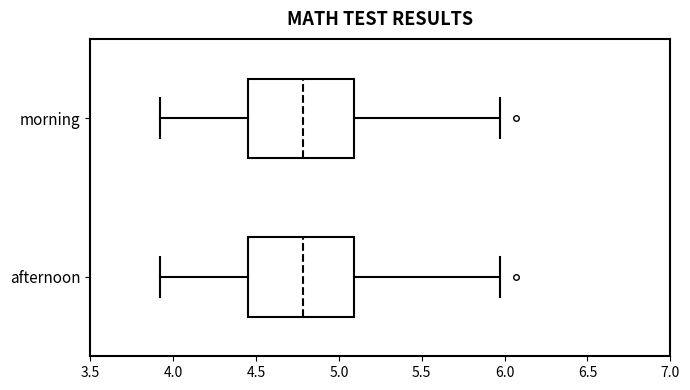

Reading bottom to top, transcribe this box plot: for each box, give where its median line is, the range the box spans, and where its two whiskers end, as read against the x-axis. The values are not printed on the chart, so give them approximately, as read against the axis.

afternoon: median 4.80, box 4.45 to 5.10, whiskers 3.90 to 5.95
morning: median 4.80, box 4.45 to 5.10, whiskers 3.90 to 5.95